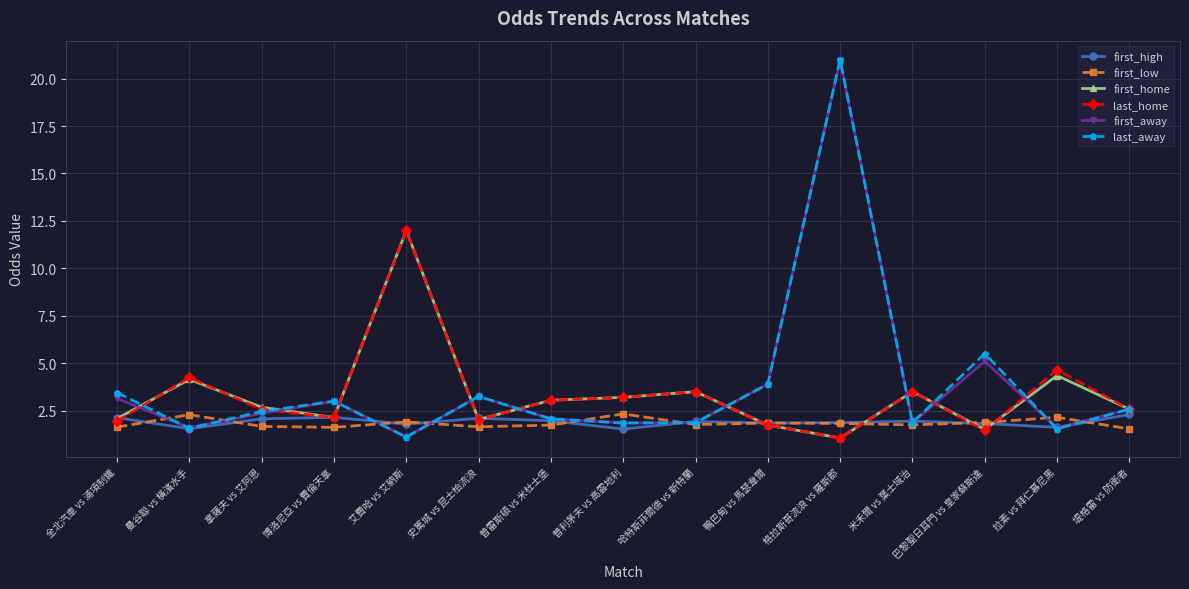

The value of first_high at 堤格雷 vs 防衛者 is 3.8. True or false?

False